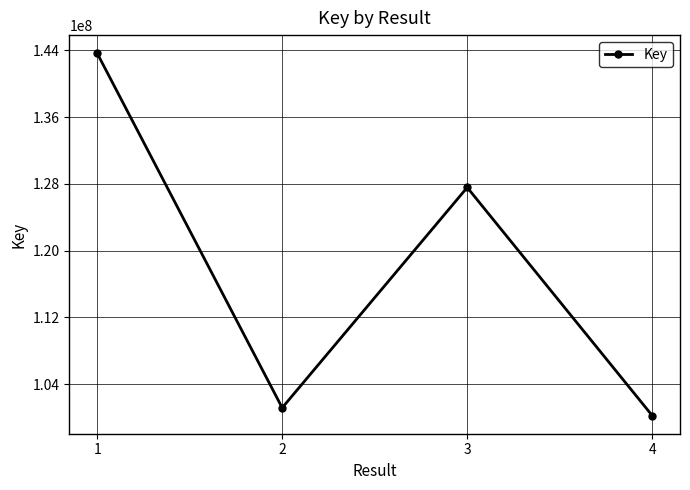

Reading left to right, list all the values displayed in this chart.

143665206	101162742	127572819	100225140